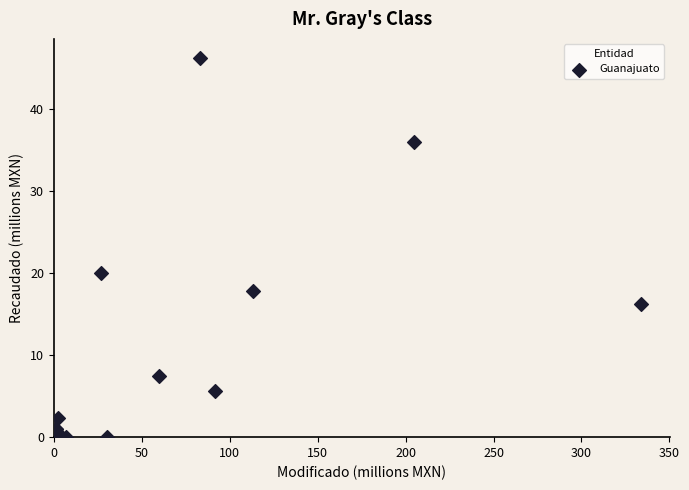

What Y value in the scatter plot is closest to 23?

20.0